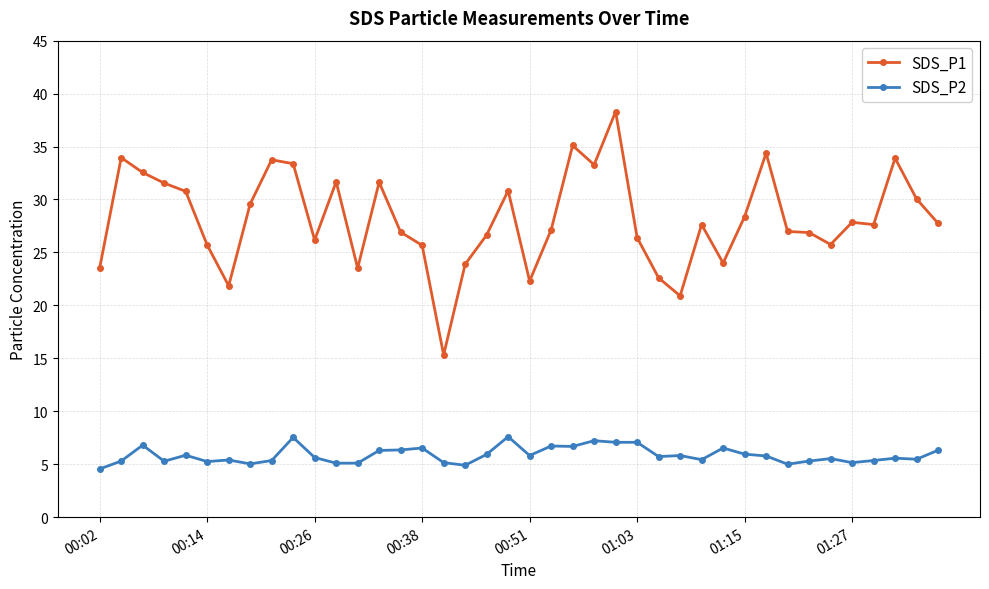

What is the value of the SDS_P2 point at the 11th from the left?

5.6